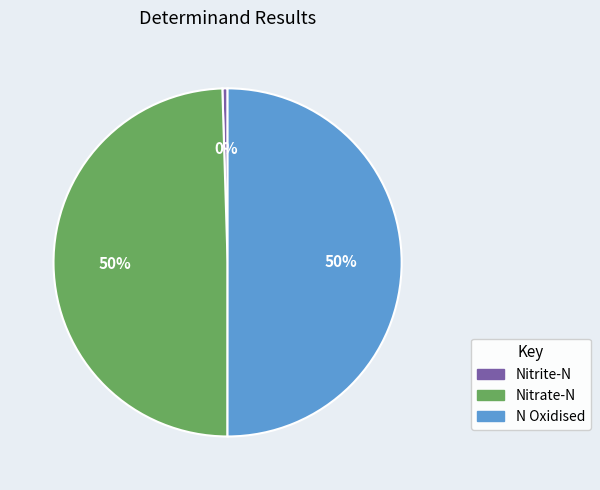

Is it true that Nitrite-N is 0% of the pie?

True